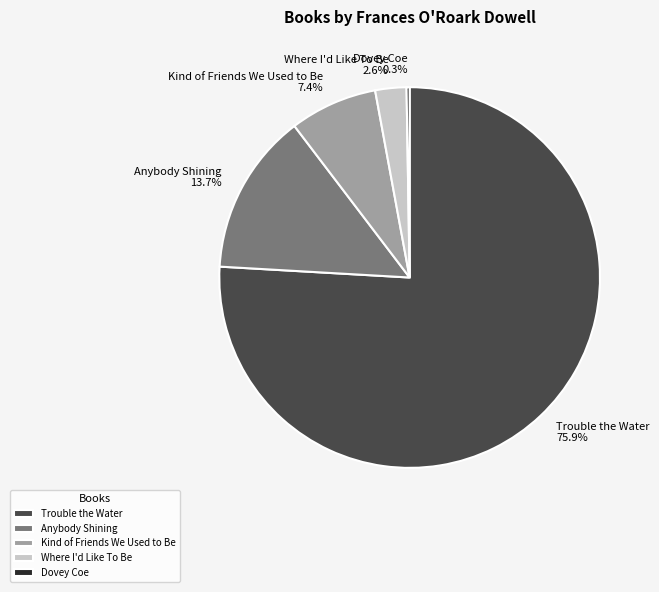

Do Anybody Shining and Where I'd Like To Be together represent more than half of the pie?

No